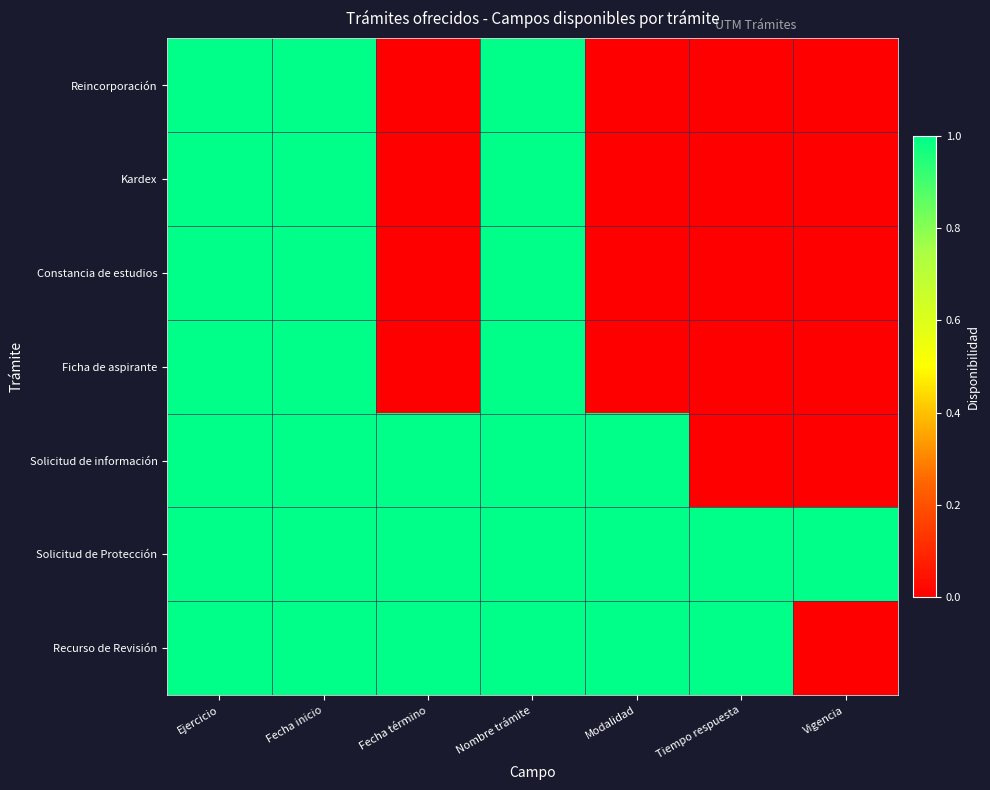

At which category is the sum across all series the highest?

Ejercicio